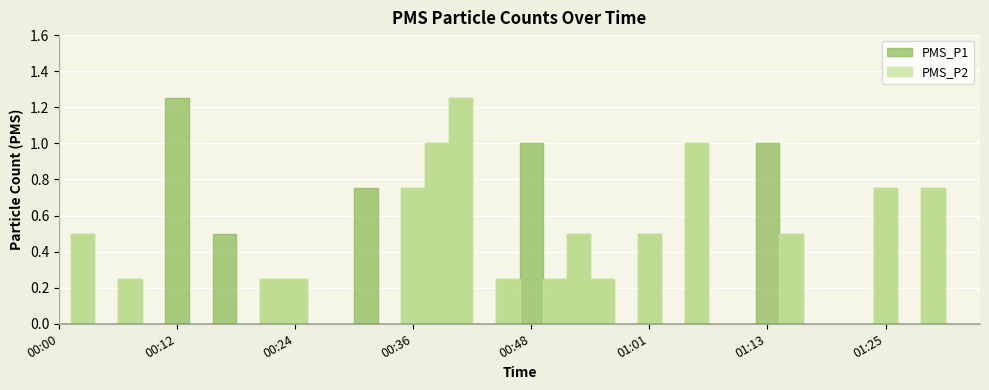

What is the difference between the maximum and minimum values in the PMS_P2 series?

1.2